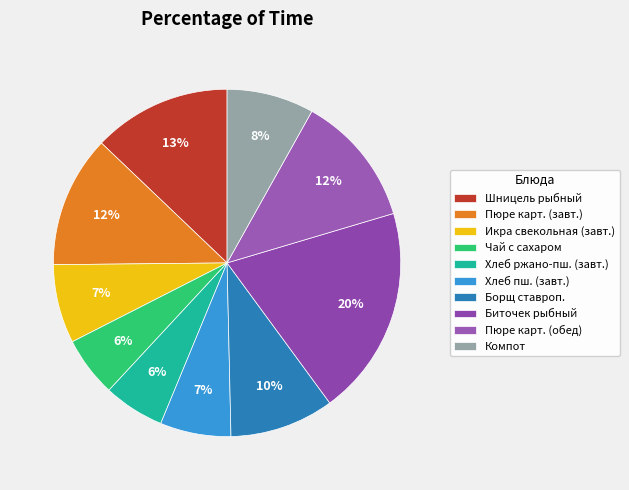

Count the number of slices in the pie.

10